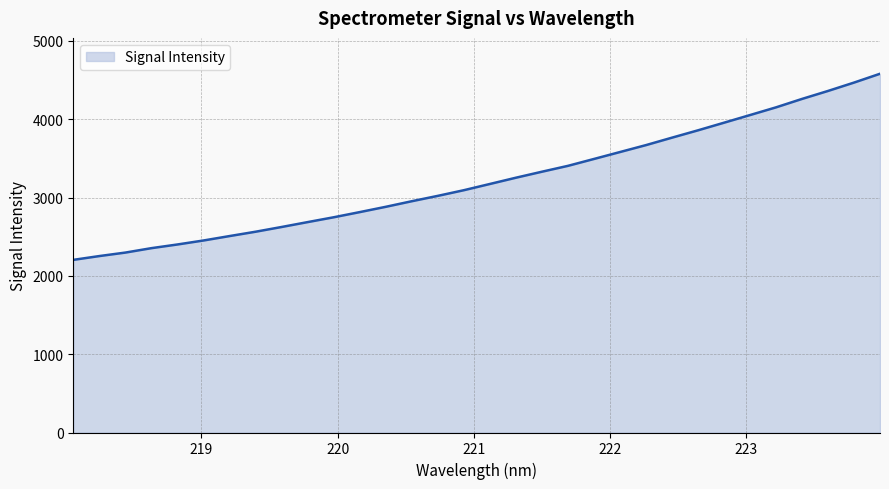

What is the smallest value displayed?

2204.0